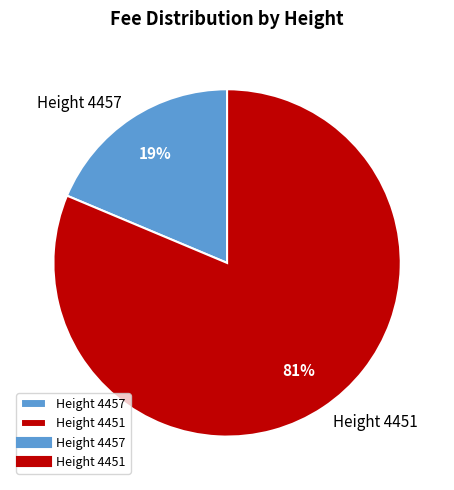

How many segments does this pie chart have?

2